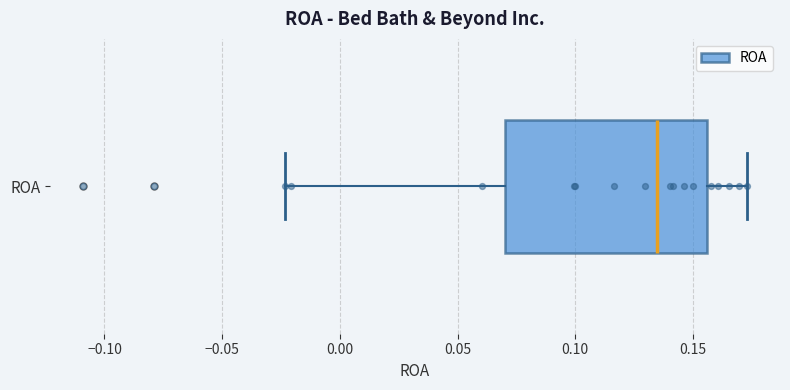

Transcribe this box plot: give where the median line is, the range the box spans, and where the two whiskers end, as read against the x-axis. The values are not printed on the chart, so give them approximately, as read against the axis.

median 0.135, box 0.070 to 0.155, whiskers -0.025 to 0.175